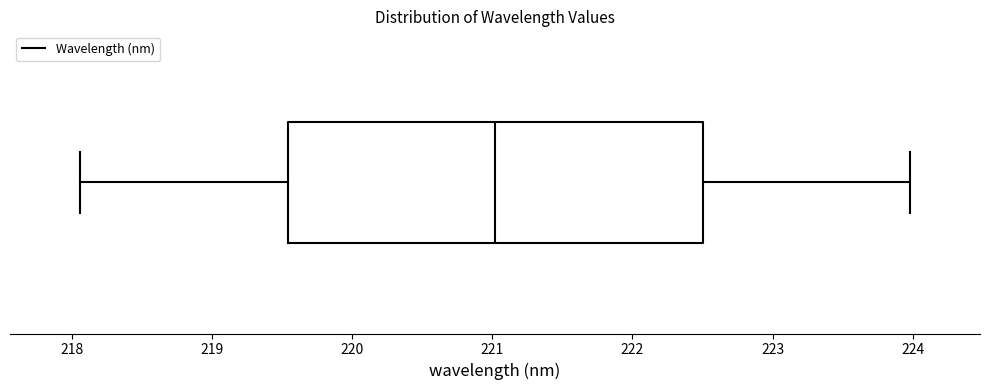

Read this box plot against the x-axis: the position of the median line, the range covered by the box, and the ends of both whiskers. The values are not printed on the chart, so give them approximately, as read against the axis.

median 221.0, box 219.5 to 222.5, whiskers 218.1 to 224.0